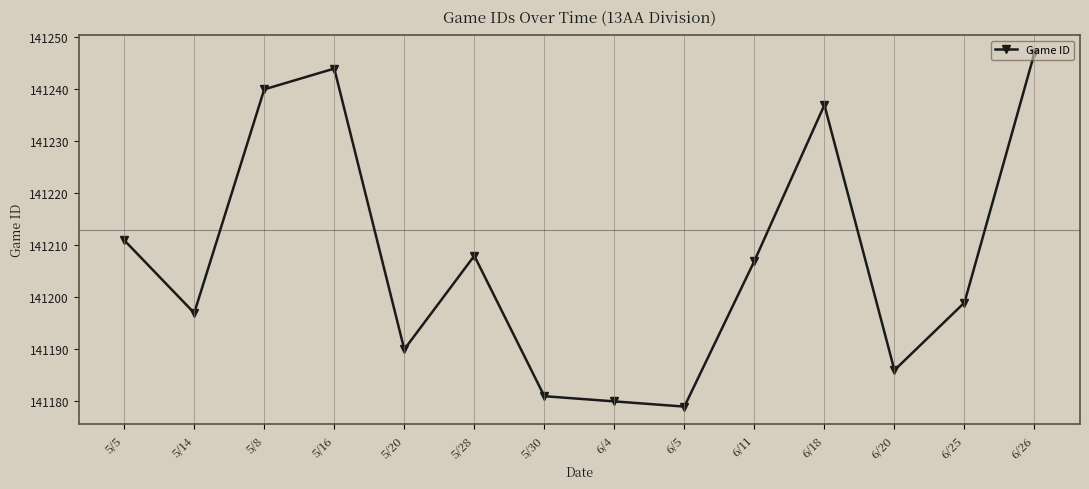

What is the average value?

141208